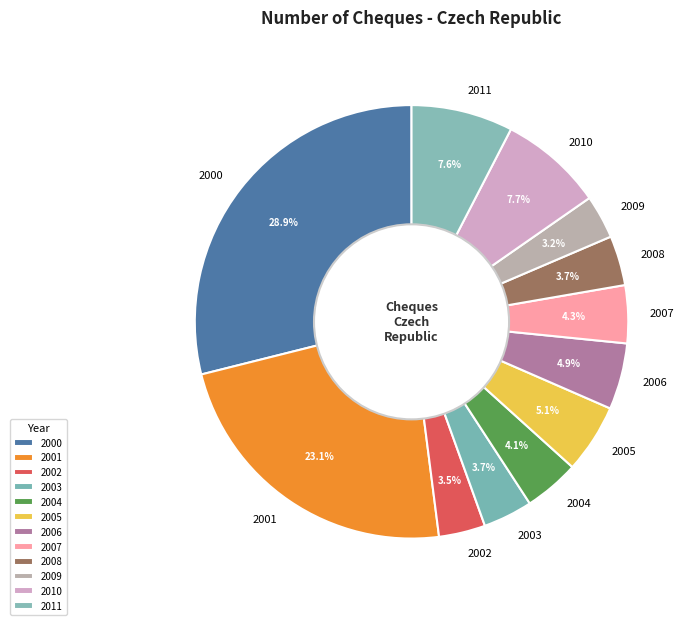

How many segments does this pie chart have?

12